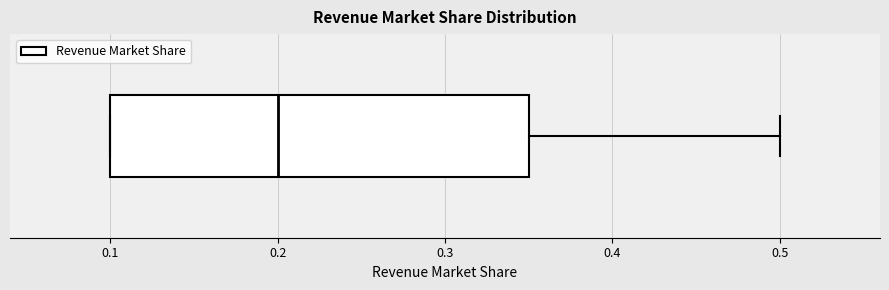

Read this box plot against the x-axis: the position of the median line, the range covered by the box, and the ends of both whiskers. The values are not printed on the chart, so give them approximately, as read against the axis.

median 0.20, box 0.10 to 0.35, whiskers 0.10 to 0.50